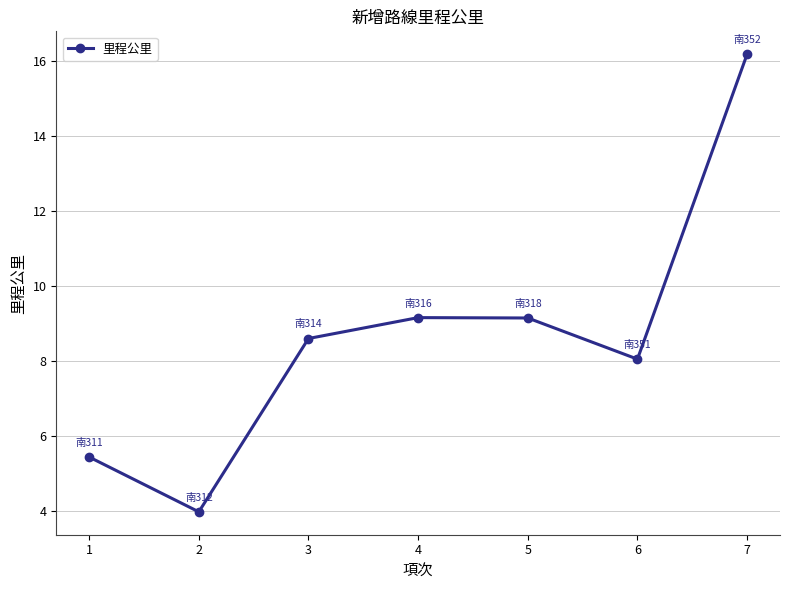

What is the value of the 4th point from the left?

9.2